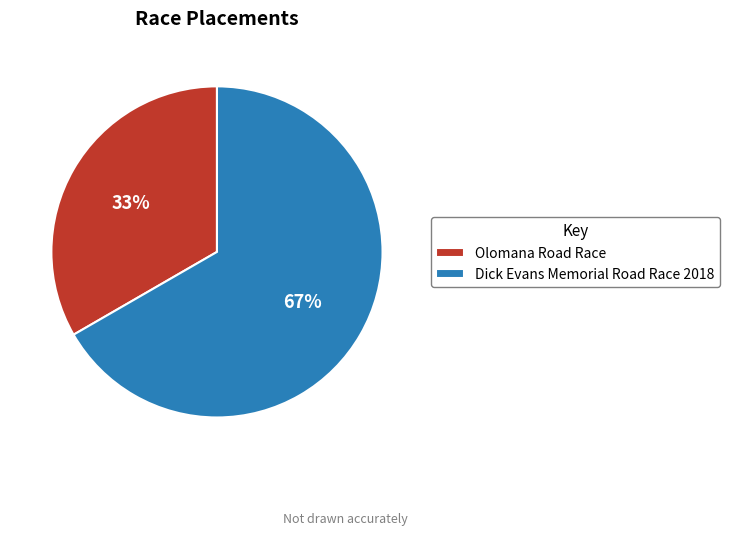

Is the sum of Olomana Road Race and Dick Evans Memorial Road Race 2018 greater than half?

Yes